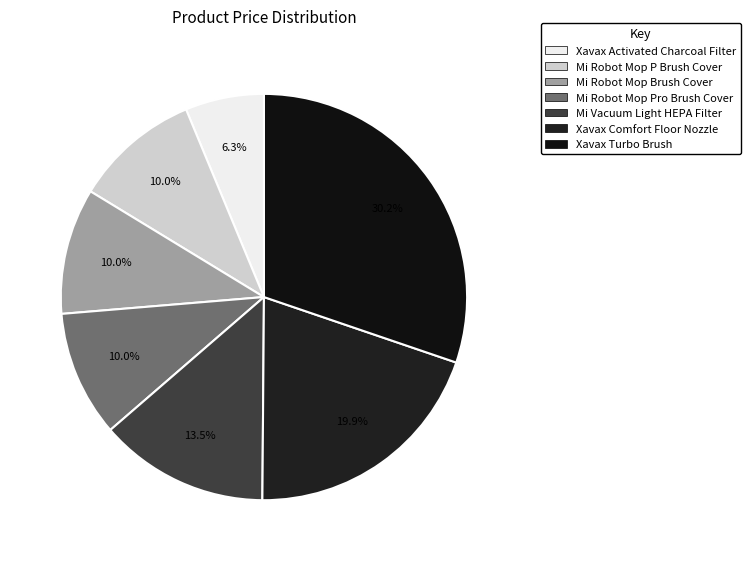

To the nearest percent, what percentage of the pie is Mi Robot Mop Pro Brush Cover?

10%